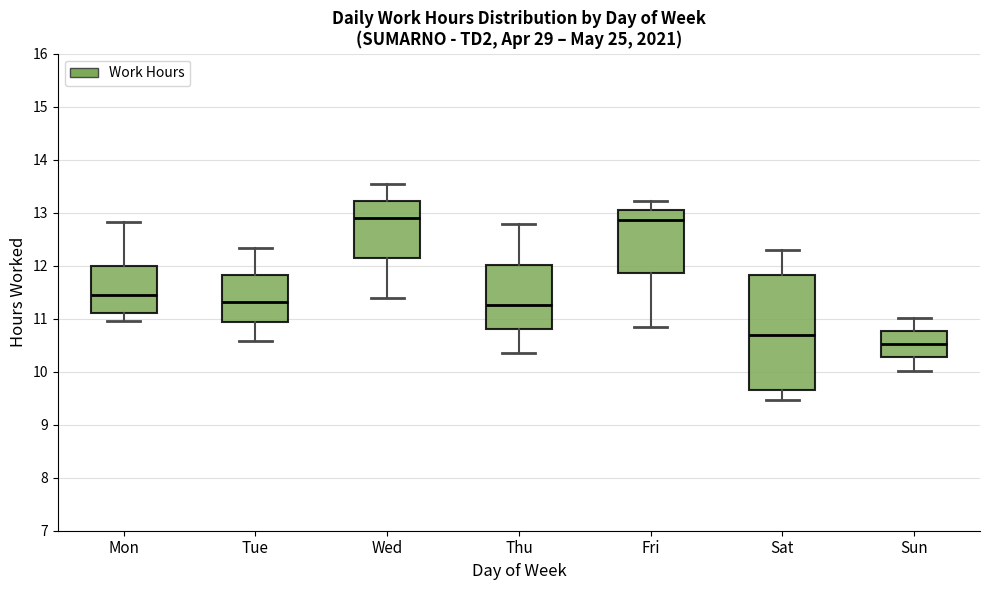

Which box is the tallest, from its lower edge to its upper edge?

Sat